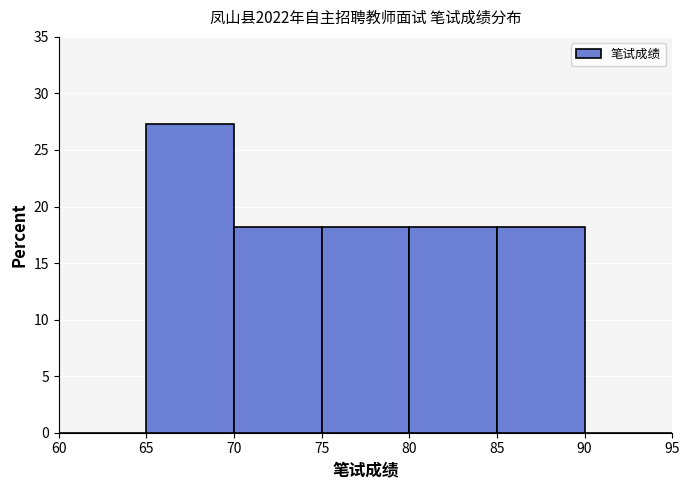

Which range on the x-axis has the tallest bar?

65 to 70